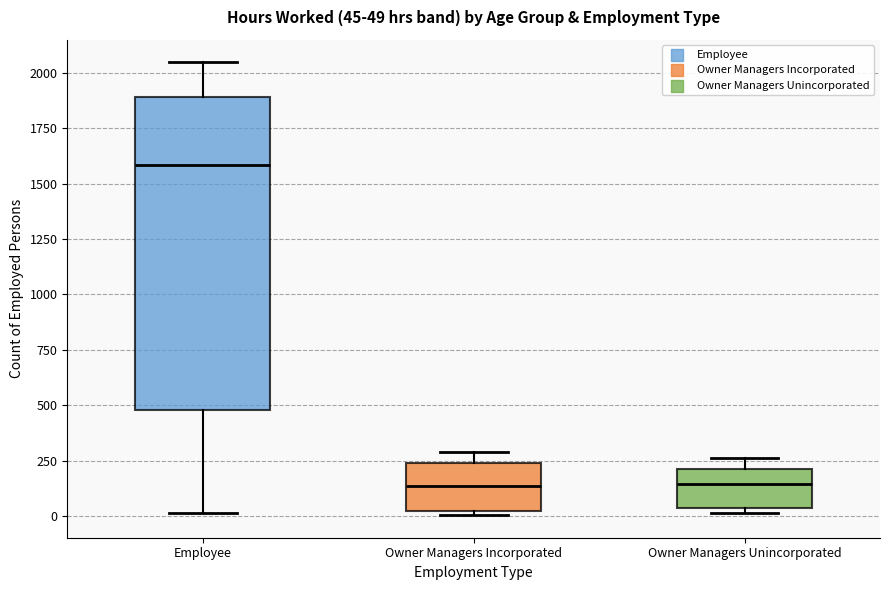

Comparing the boxes themselves (not the whiskers), which one is the tallest?

Employee